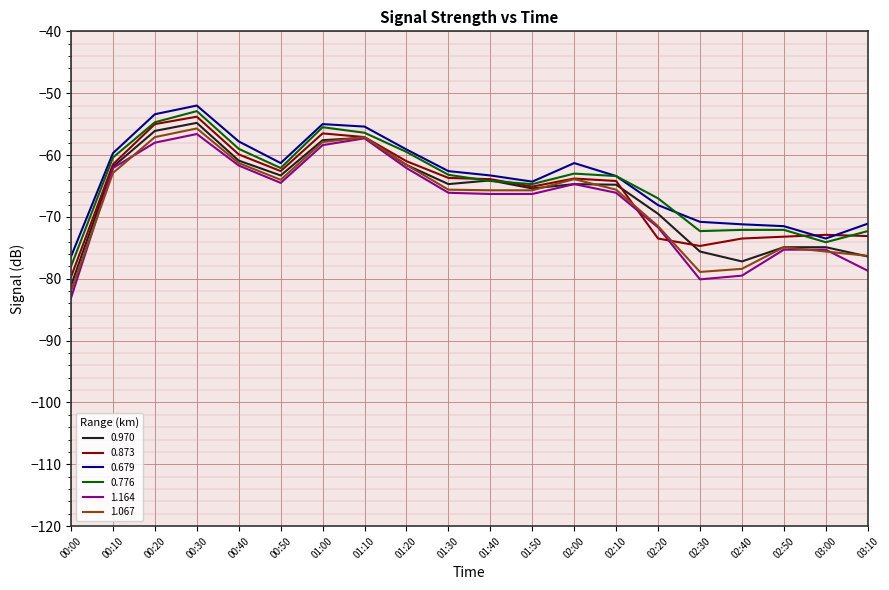

What position from the right is 03:00?

2